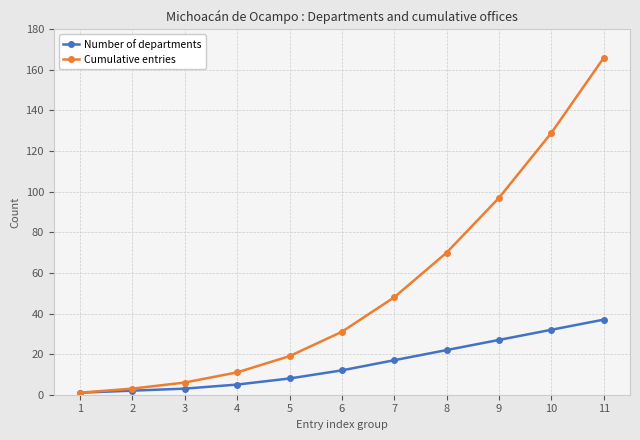

Rank the series by their maximum value, from highest to lowest.

Cumulative entries, Number of departments